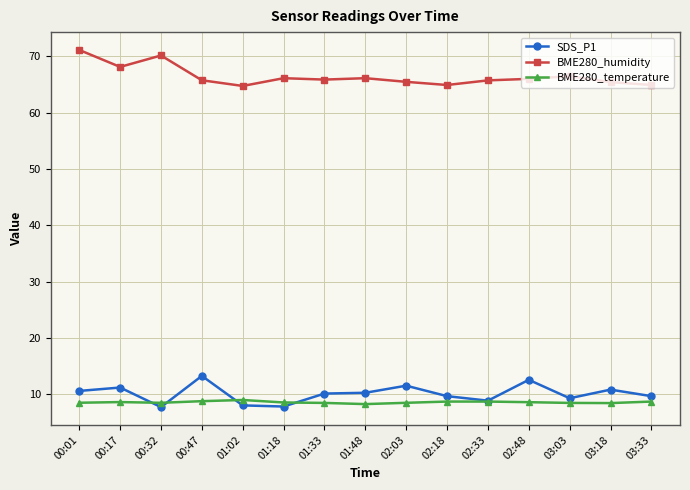

Which series has the widest spread of values?

BME280_humidity